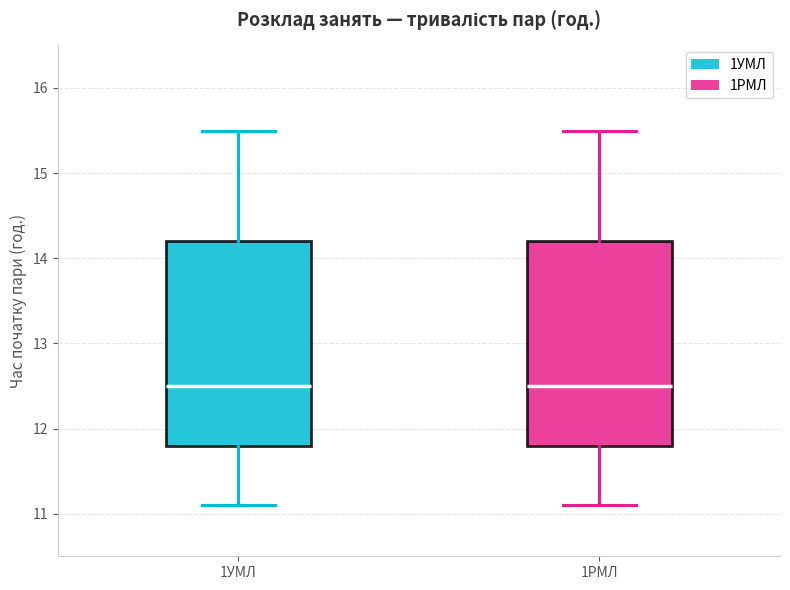

Reading left to right, transcribe this box plot: for each box, give where its median line is, the range the box spans, and where its two whiskers end, as read against the y-axis. The values are not printed on the chart, so give them approximately, as read against the axis.

1УМЛ: median 12.5, box 11.8 to 14.2, whiskers 11.1 to 15.5
1РМЛ: median 12.5, box 11.8 to 14.2, whiskers 11.1 to 15.5